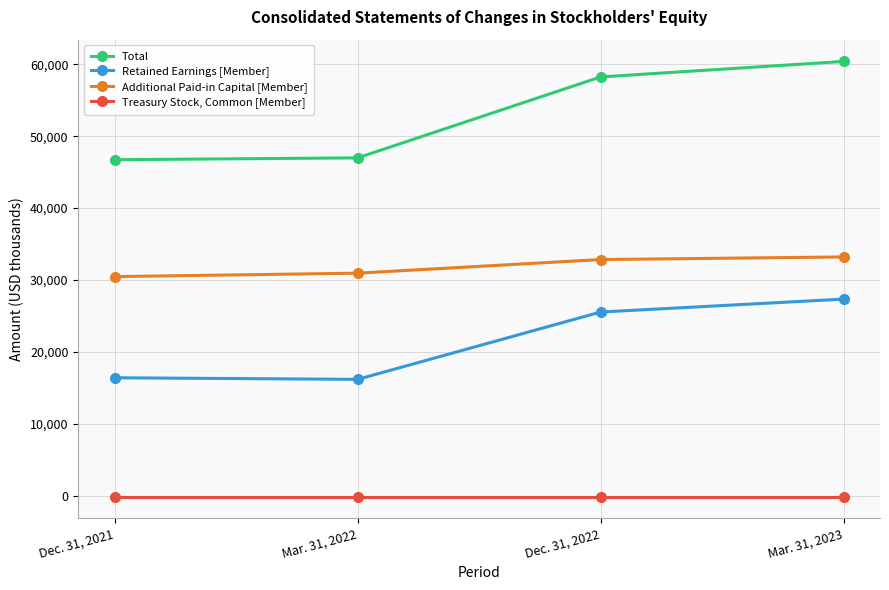

Rank the series by their average value, from lowest to highest.

Treasury Stock, Common [Member], Retained Earnings [Member], Additional Paid-in Capital [Member], Total